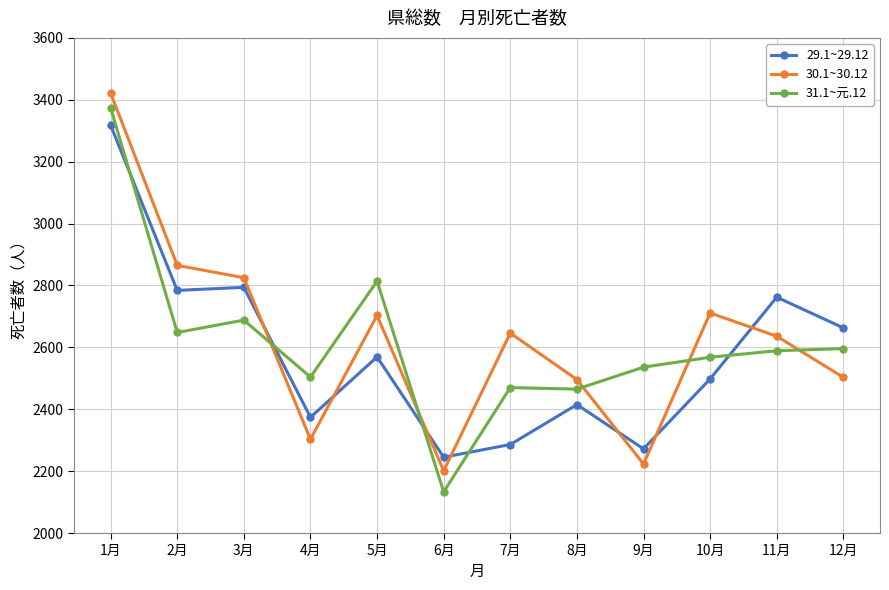

At 4月, list the series in order from smallest to largest.

30.1~30.12, 29.1~29.12, 31.1~元.12